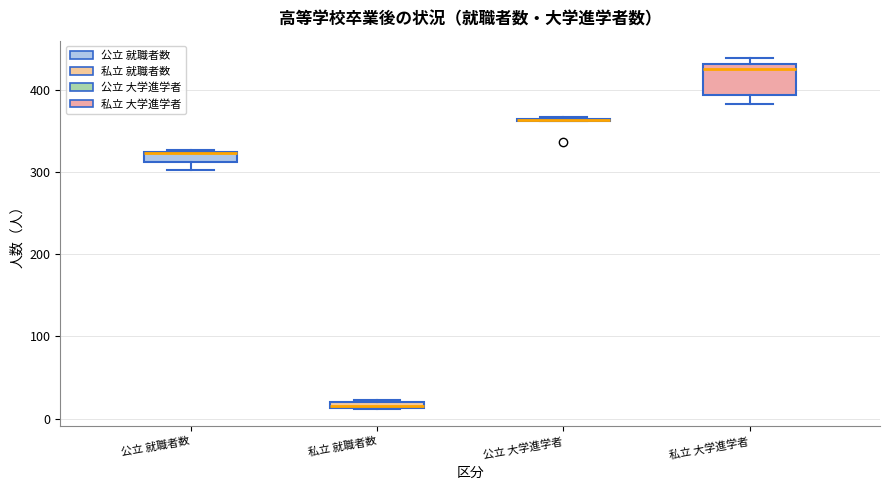

Where is the upper edge of the box for 私立 就職者数 on the y-axis? The values are not printed on the chart, so give them approximately, as read against the axis.

20